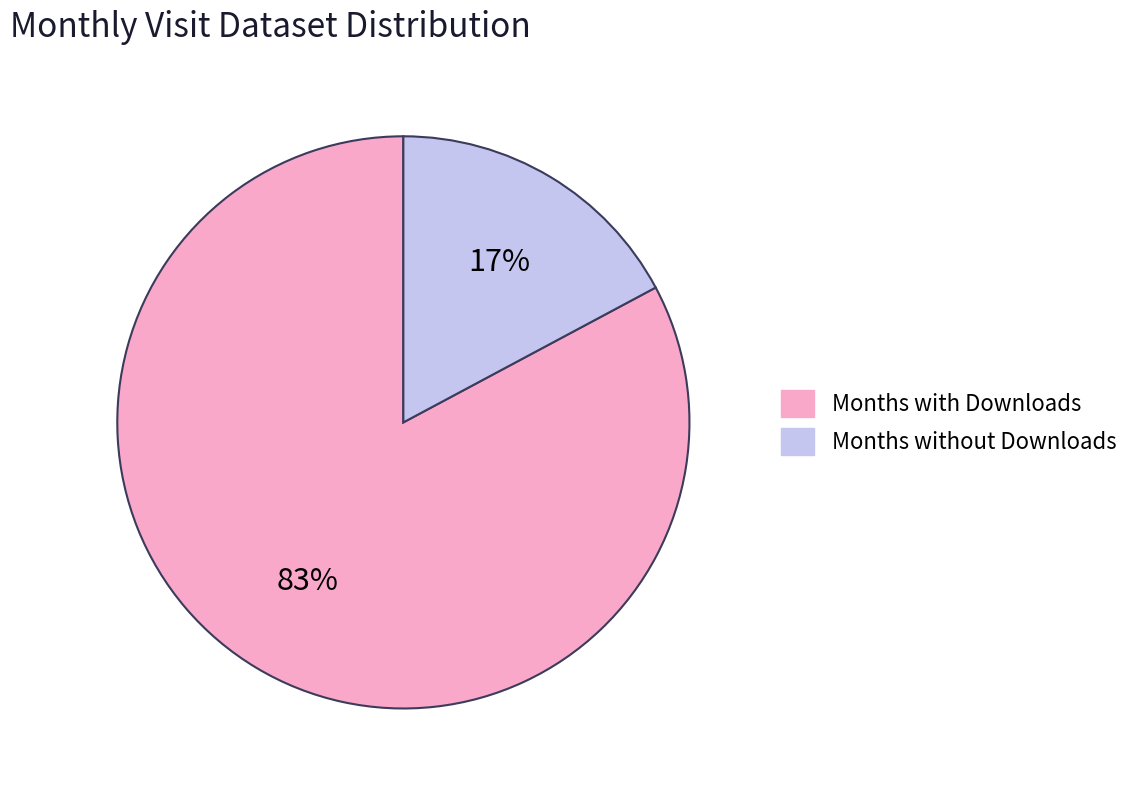

Is there any slice that represents more than half of the pie?

Yes